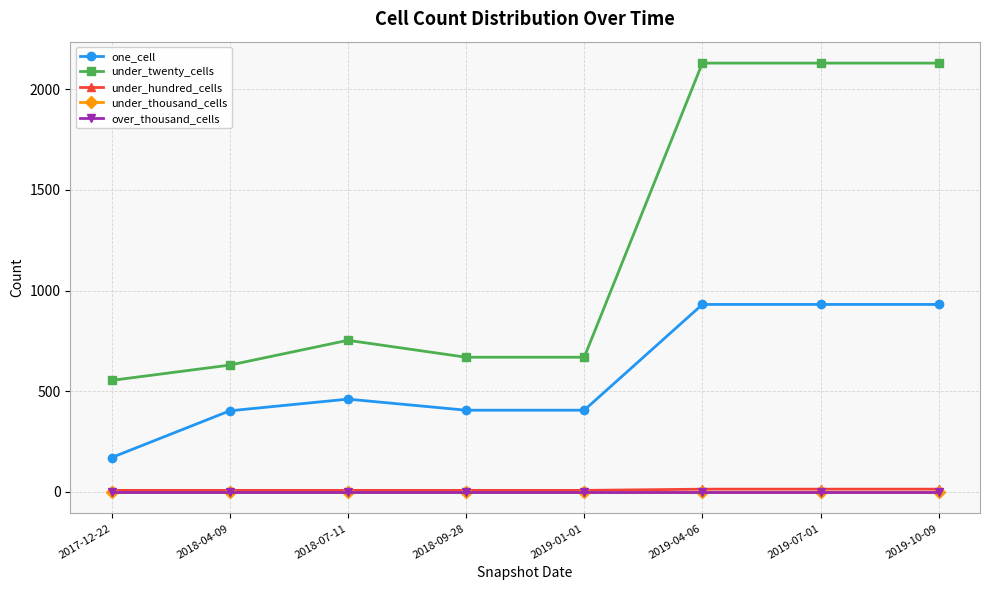

Is this an area chart (filled region under the line)?

No